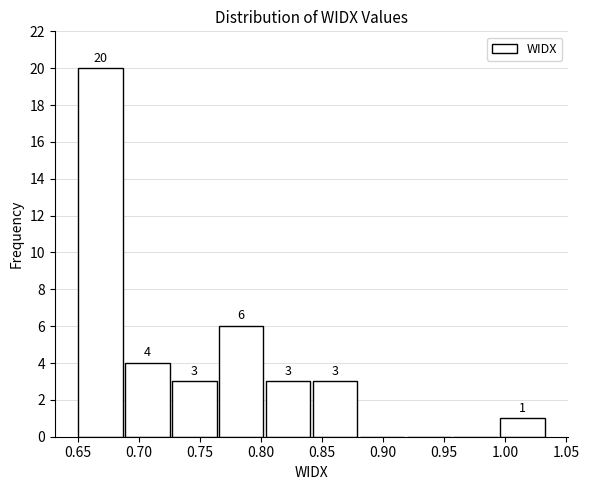

Which range on the x-axis has the tallest bar?

0.650 to 0.690